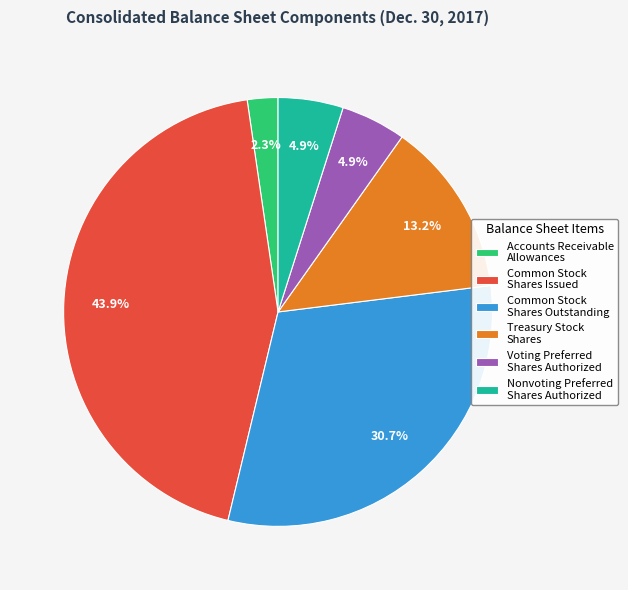

How much of the chart is everything except Nonvoting Preferred Shares Authorized?

95.1%